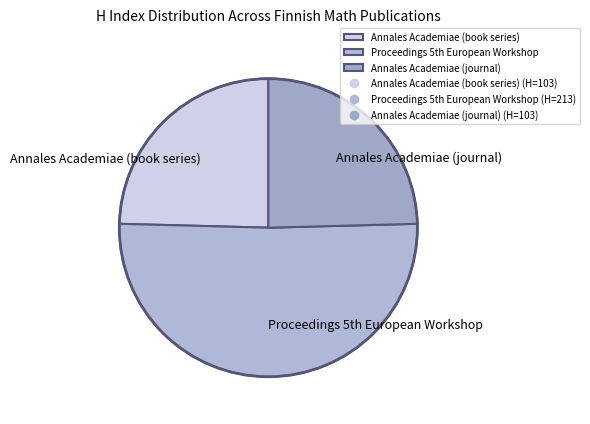

What is the ratio of the value at Annales Academiae (journal) to the value at Annales Academiae (book series)?

1.0